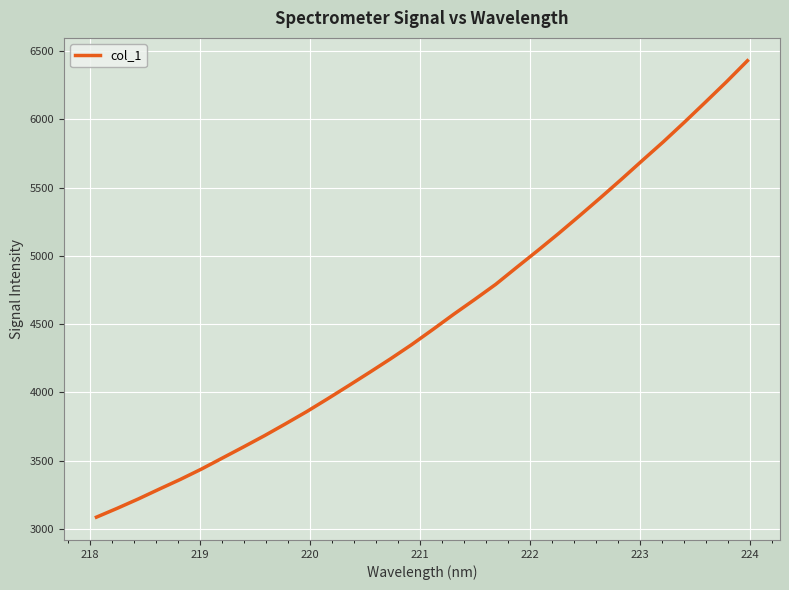

What is the difference between the maximum and minimum values?

3344.4